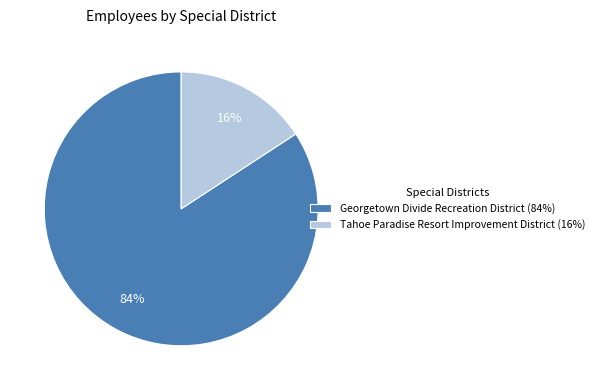

To the nearest percent, what is the average slice percentage?

50%